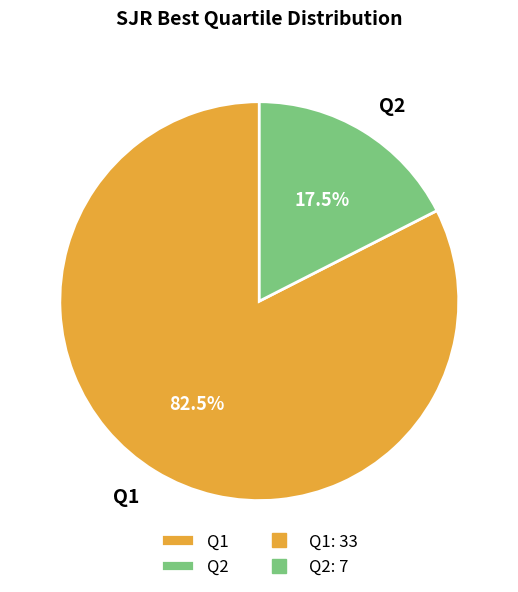

Rank the categories by value from highest to lowest.

Q1, Q2